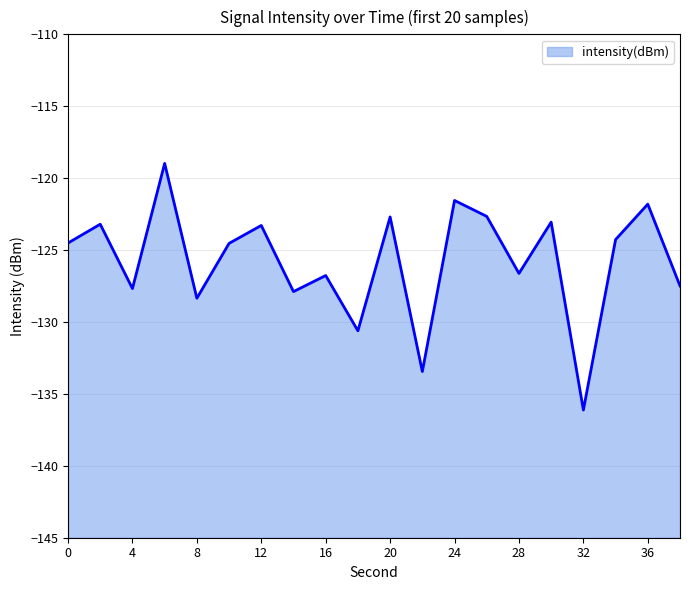

Which category has the lowest value across all series?

32